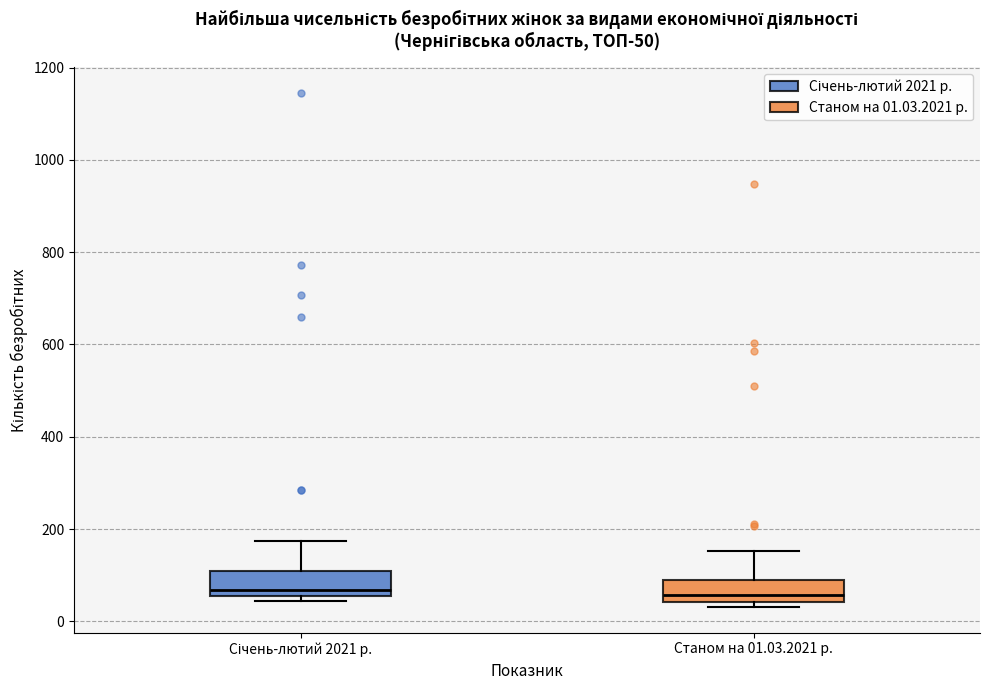

Reading left to right, transcribe this box plot: for each box, give where its median line is, the range the box spans, and where its two whiskers end, as read against the y-axis. The values are not printed on the chart, so give them approximately, as read against the axis.

Січень-лютий 2021 р.: median 60 (just above the box's lower edge), box 60 to 120, whiskers 40 to 180
Станом на 01.03.2021 р.: median 60, box 40 to 80, whiskers 40 (just below the box's lower edge) to 160